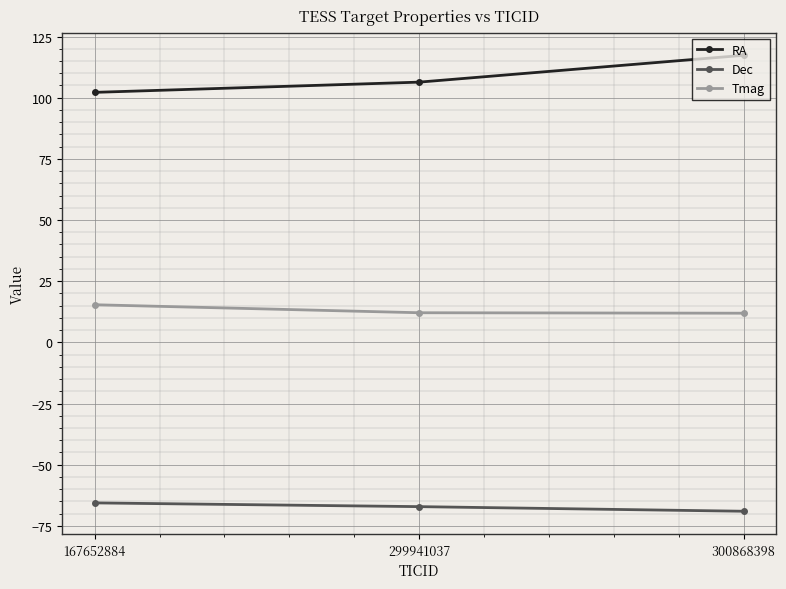

What is the average value of the RA series?

108.6